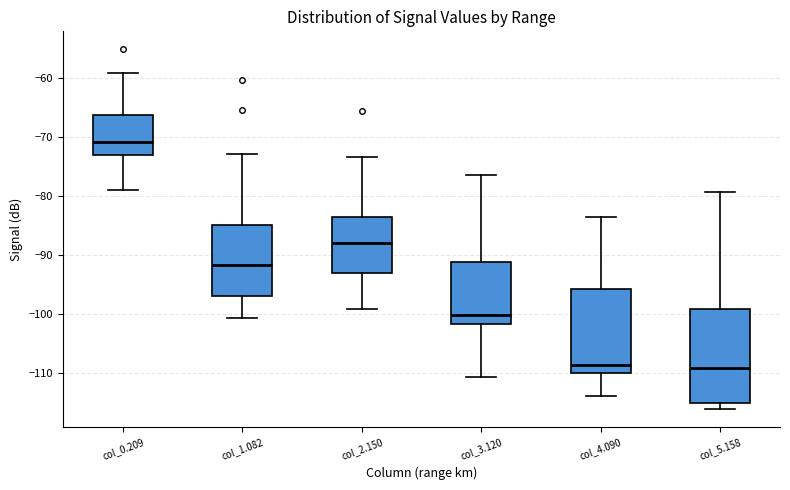

Where is the lower edge of the box for col_3.120 on the y-axis? The values are not printed on the chart, so give them approximately, as read against the axis.

-102